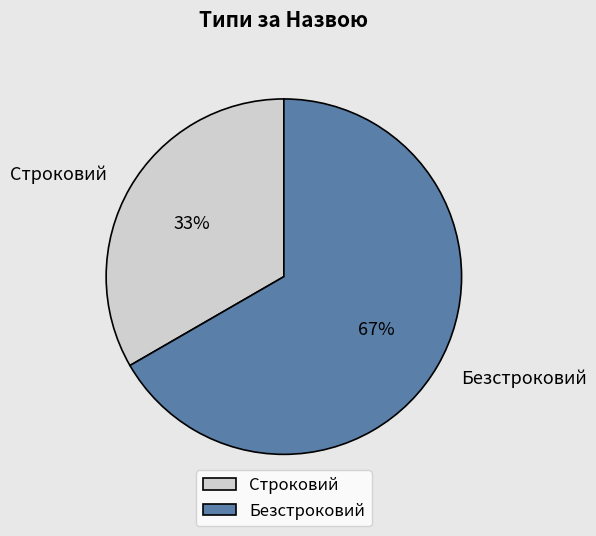

Rank the categories by value from lowest to highest.

Строковий, Безстроковий